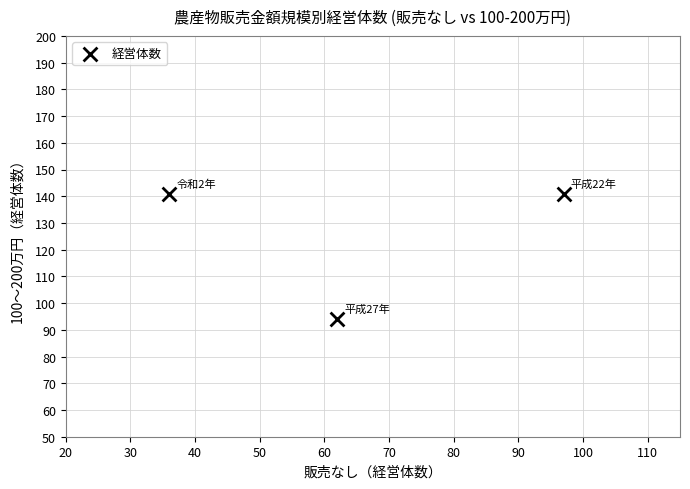

What is the range of X values (max minus min)?

61